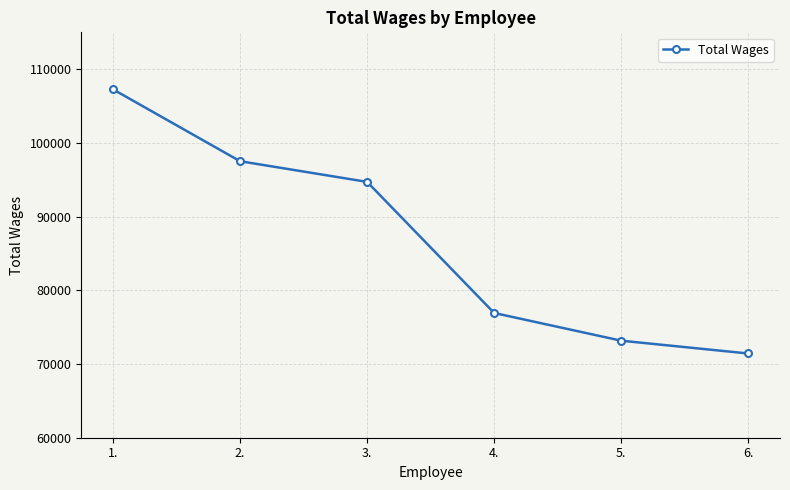

What is the difference between the maximum and second lowest values?

34096